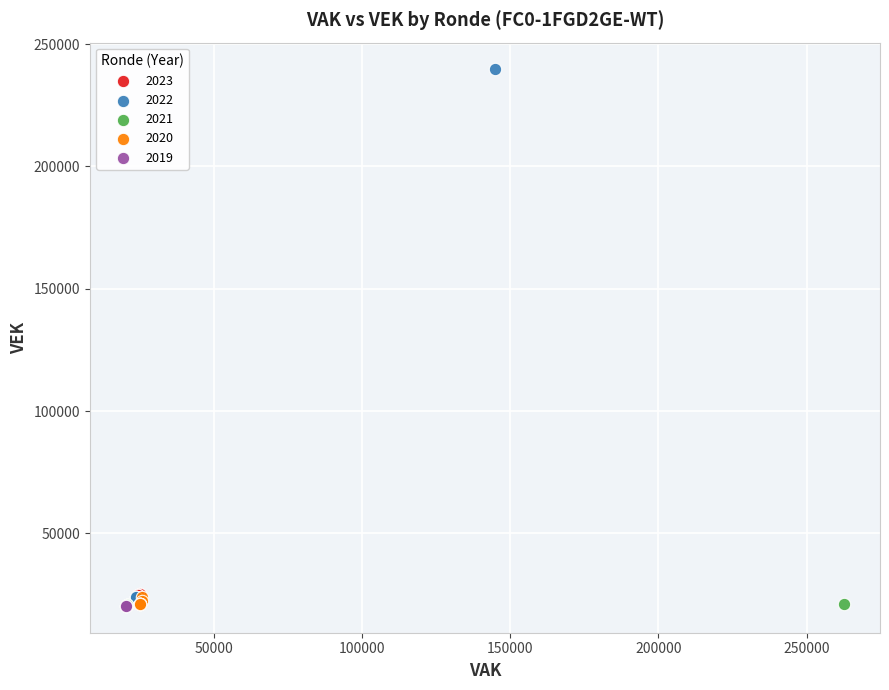

What are all the series names shown in the legend?

2023, 2022, 2021, 2020, 2019